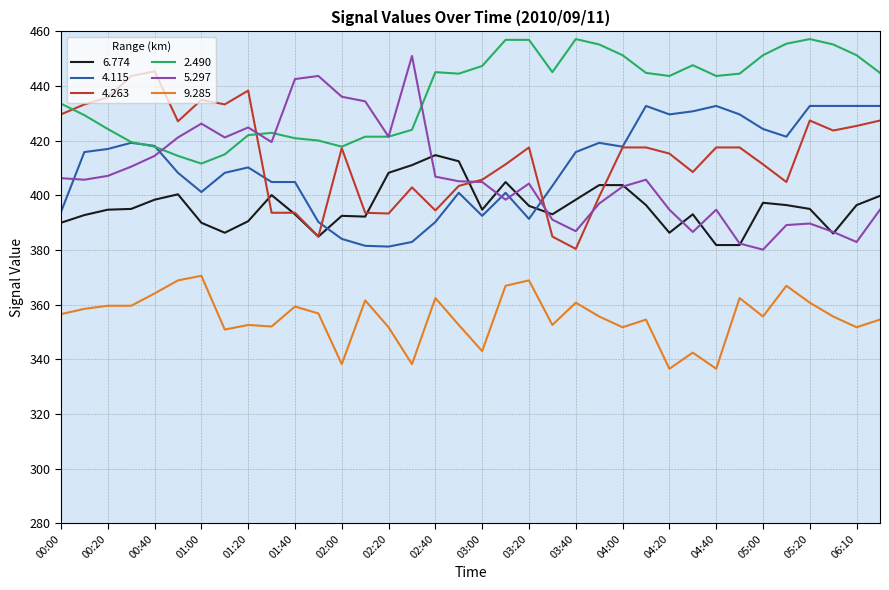

True or false: 2.490 and 9.285 cross at least once.

False